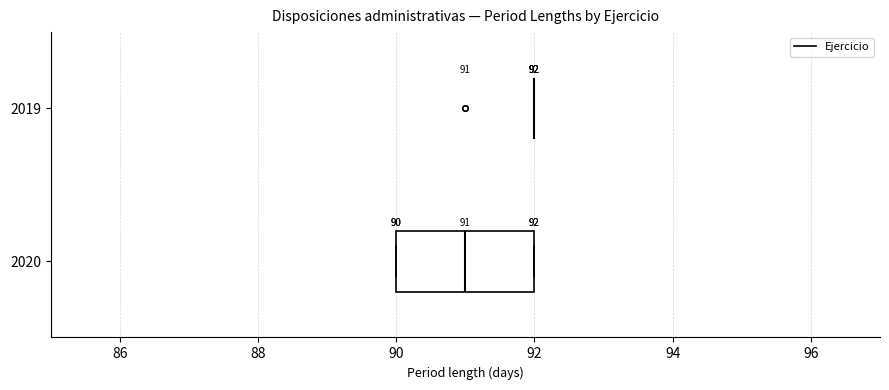

Comparing the boxes themselves (not the whiskers), which one is the widest?

2020